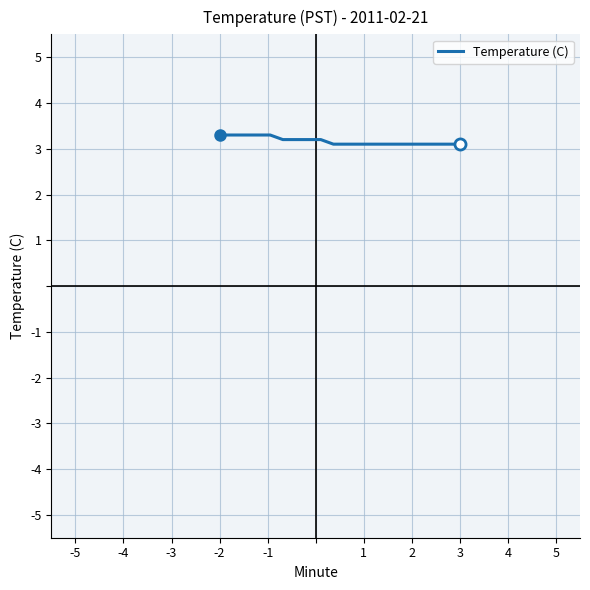

What is the difference between the maximum and minimum values?

0.2